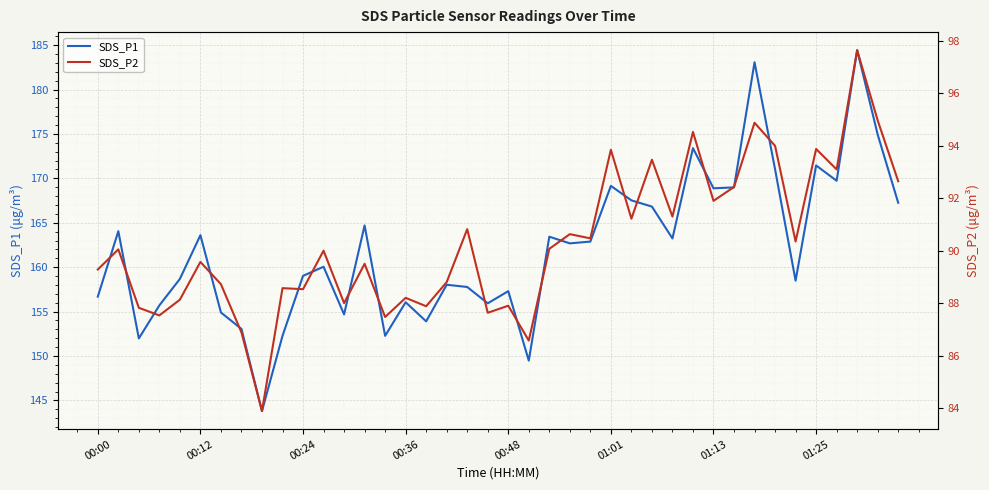

Which series has the widest spread of values?

SDS_P1